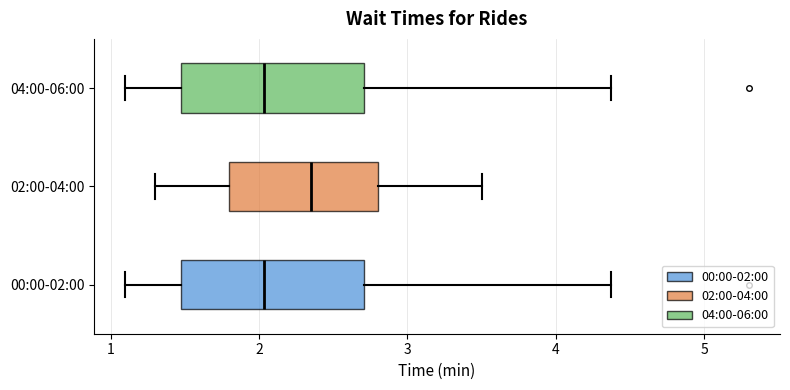

Reading bottom to top, read every box against the x-axis: the position of its median line, the range the box covers, and the ends of its whiskers. The values are not printed on the chart, so give them approximately, as read against the axis.

00:00-02:00: median 2.0, box 1.5 to 2.7, whiskers 1.1 to 4.4
02:00-04:00: median 2.4, box 1.8 to 2.8, whiskers 1.3 to 3.5
04:00-06:00: median 2.0, box 1.5 to 2.7, whiskers 1.1 to 4.4